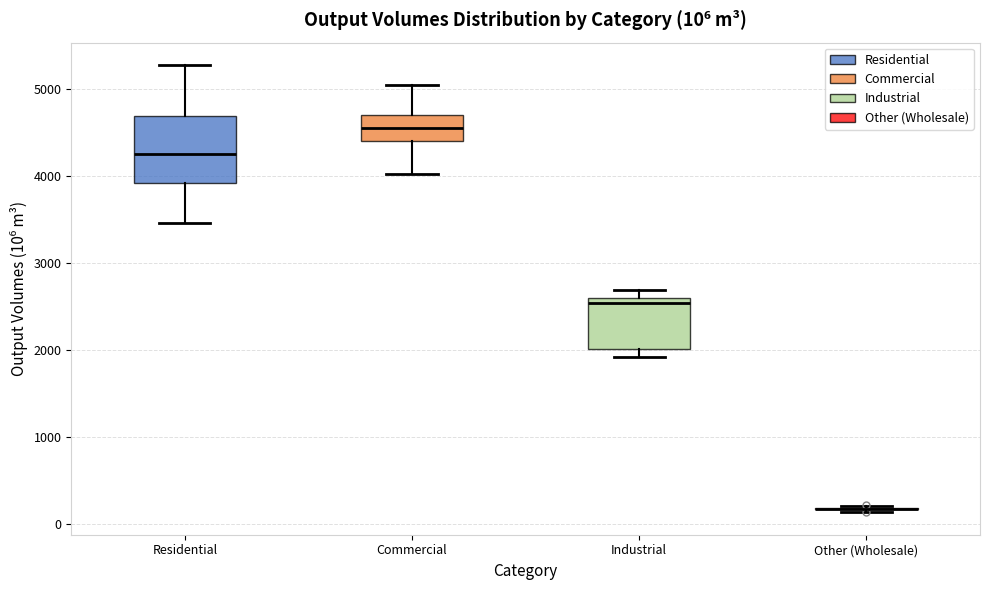

Comparing the boxes themselves (not the whiskers), which one is the tallest?

Residential